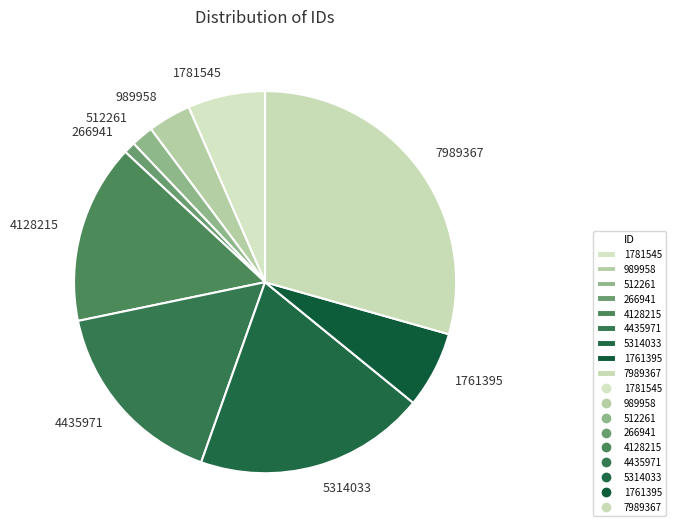

Combined, do 4435971 and 7989367 account for over 50%?

No